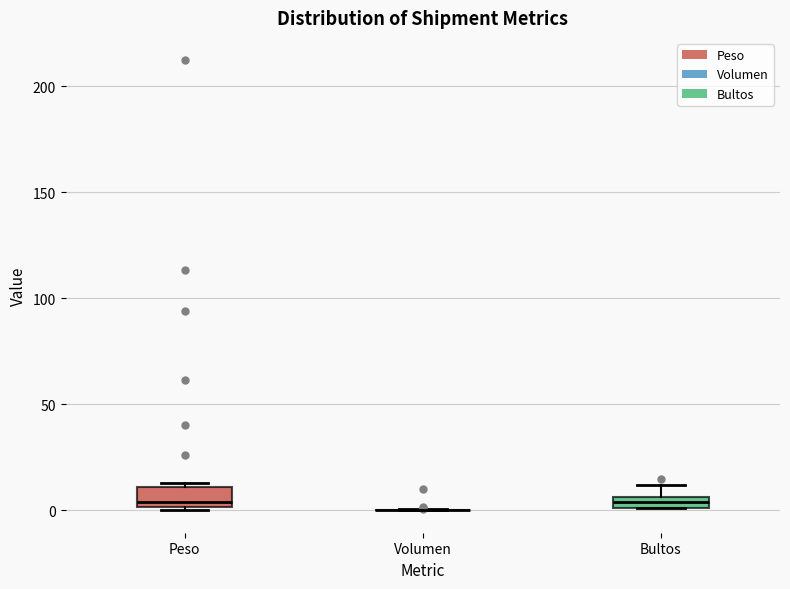

Where is the lower edge of the box for Bultos on the y-axis? The values are not printed on the chart, so give them approximately, as read against the axis.

0